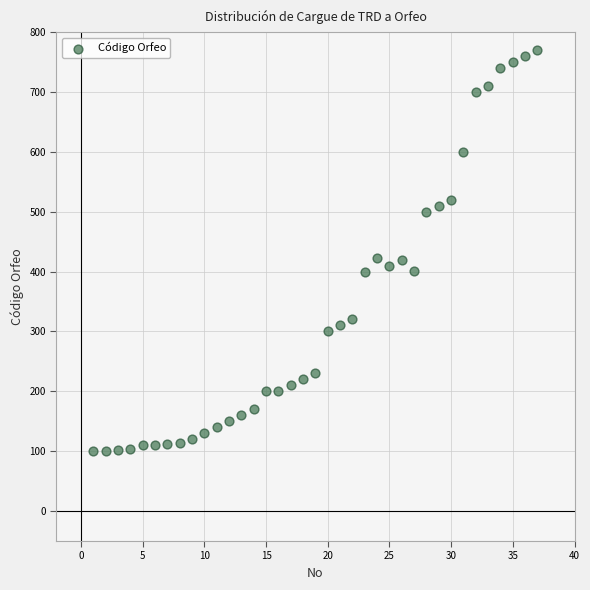

What is the range of Y values (max minus min)?

670